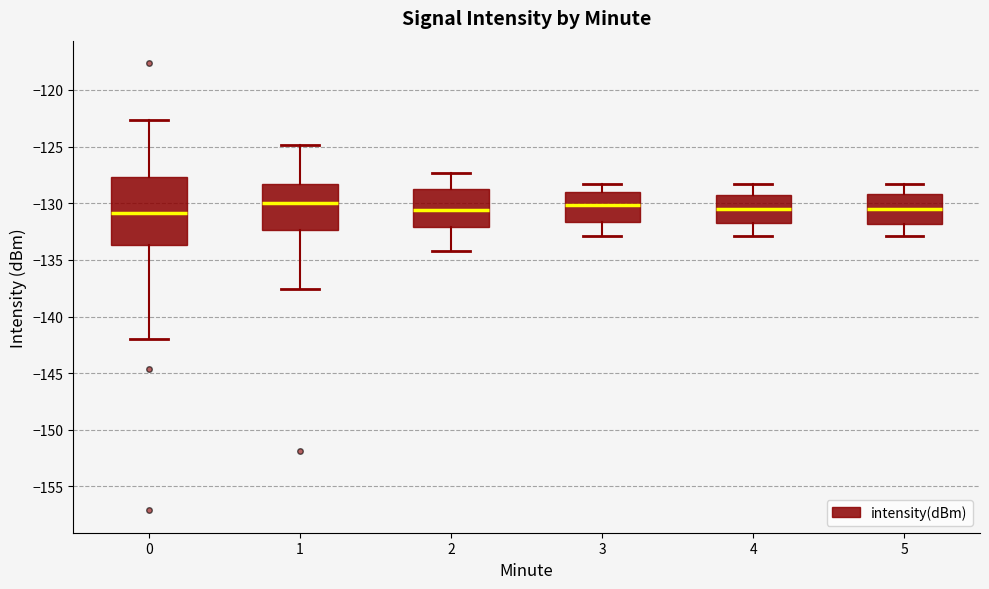

Reading left to right, read every box against the y-axis: the position of its median line, the range the box covers, and the ends of its whiskers. The values are not printed on the chart, so give them approximately, as read against the axis.

0: median -131.0, box -133.5 to -127.5, whiskers -142.0 to -122.5
1: median -130.0, box -132.5 to -128.5, whiskers -137.5 to -125.0
2: median -130.5, box -132.0 to -129.0, whiskers -134.0 to -127.5
3: median -130.0, box -131.5 to -129.0, whiskers -133.0 to -128.5
4: median -130.5, box -132.0 to -129.5, whiskers -133.0 to -128.5
5: median -130.5, box -132.0 to -129.0, whiskers -133.0 to -128.5